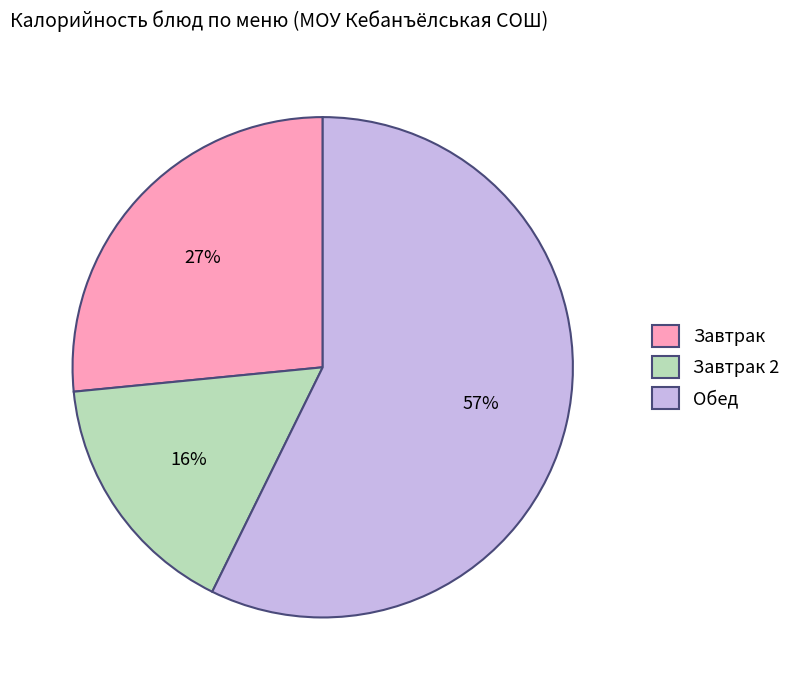

Which slice is the largest?

Обед